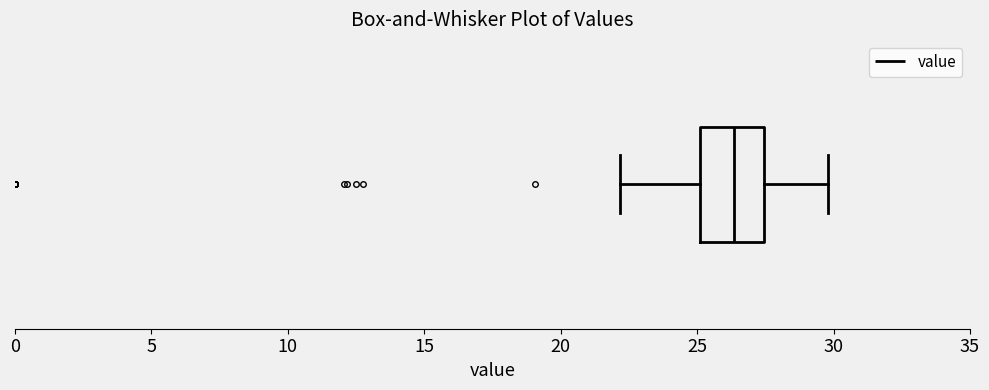

Read this box plot against the x-axis: the position of the median line, the range covered by the box, and the ends of both whiskers. The values are not printed on the chart, so give them approximately, as read against the axis.

median 26.5, box 25.0 to 27.5, whiskers 22.0 to 30.0